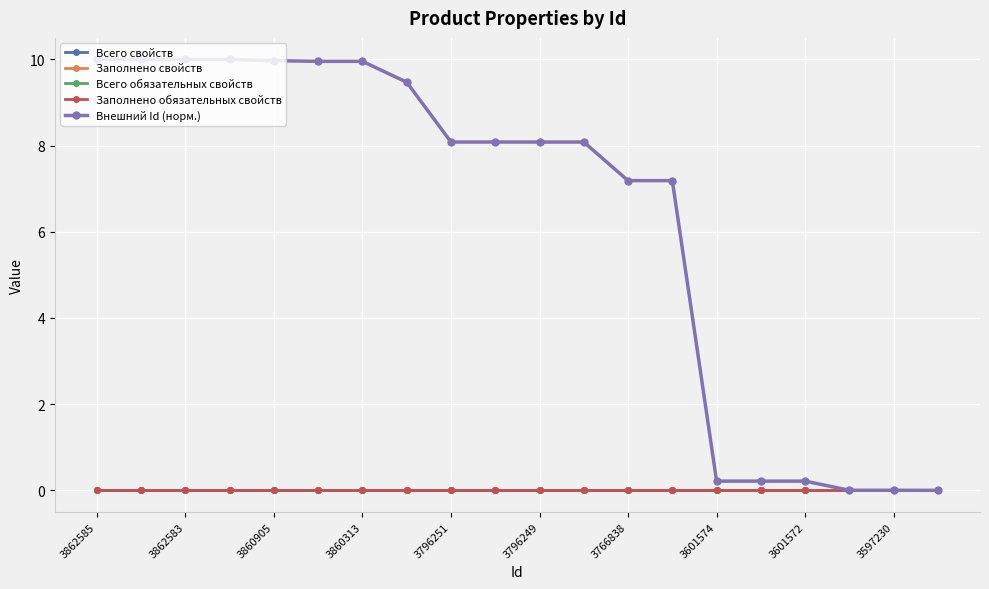

Does the chart have visible grid lines?

Yes